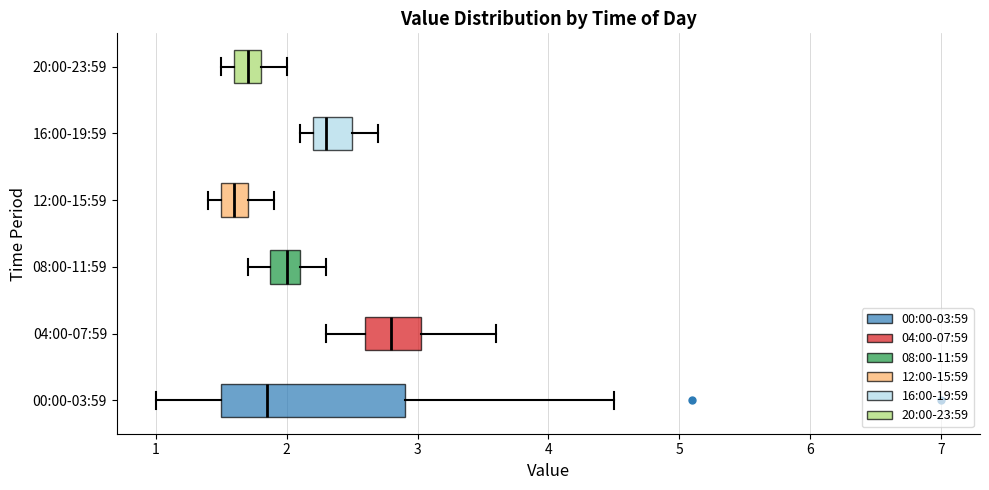

Reading bottom to top, read every box against the x-axis: the position of its median line, the range the box covers, and the ends of its whiskers. The values are not printed on the chart, so give them approximately, as read against the axis.

00:00-03:59: median 1.9, box 1.5 to 2.9, whiskers 1.0 to 4.5
04:00-07:59: median 2.8, box 2.6 to 3.0, whiskers 2.3 to 3.6
08:00-11:59: median 2.0, box 1.9 to 2.1, whiskers 1.7 to 2.3
12:00-15:59: median 1.6, box 1.5 to 1.7, whiskers 1.4 to 1.9
16:00-19:59: median 2.3, box 2.2 to 2.5, whiskers 2.1 to 2.7
20:00-23:59: median 1.7, box 1.6 to 1.8, whiskers 1.5 to 2.0